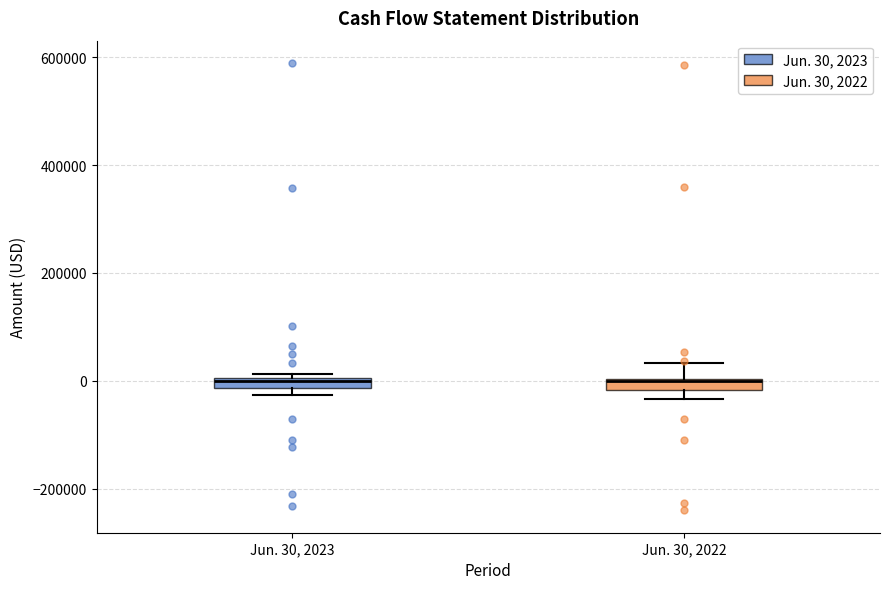

Where does the upper whisker of the box for Jun. 30, 2022 end on the y-axis? The values are not printed on the chart, so give them approximately, as read against the axis.

40000